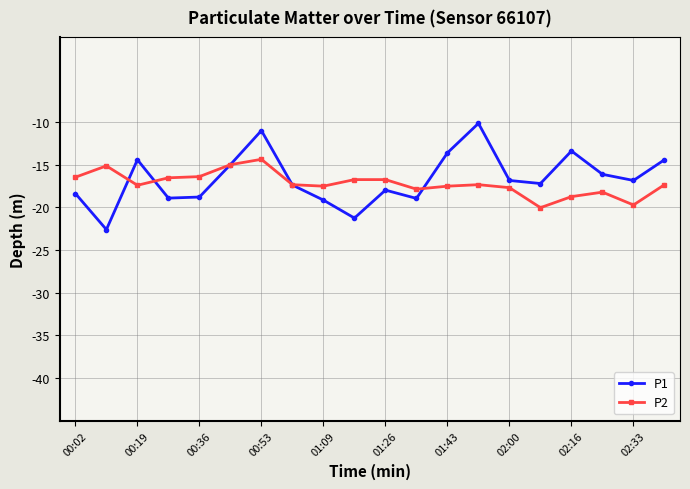

List the series in order of their peak value, highest first.

P1, P2